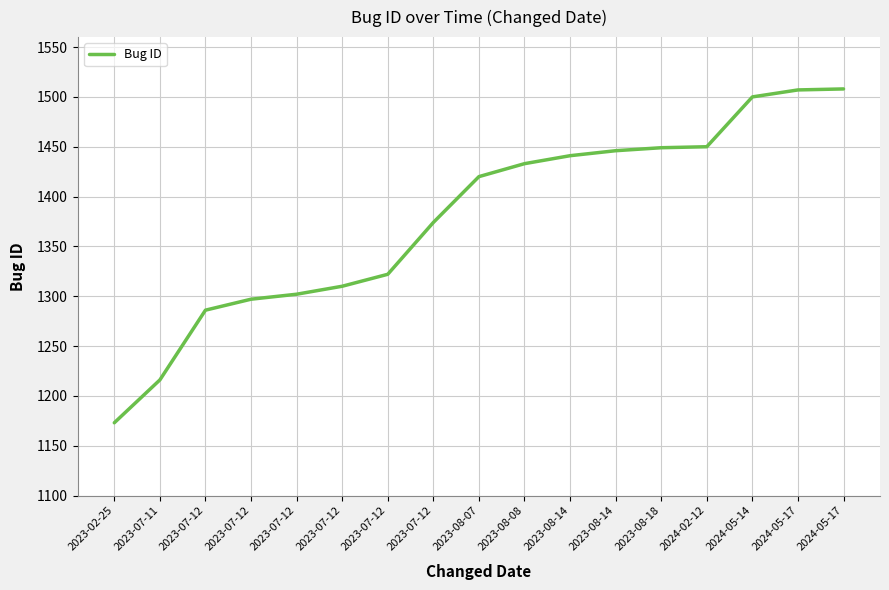

Which label corresponds to the smallest value in the chart?

2023-02-25